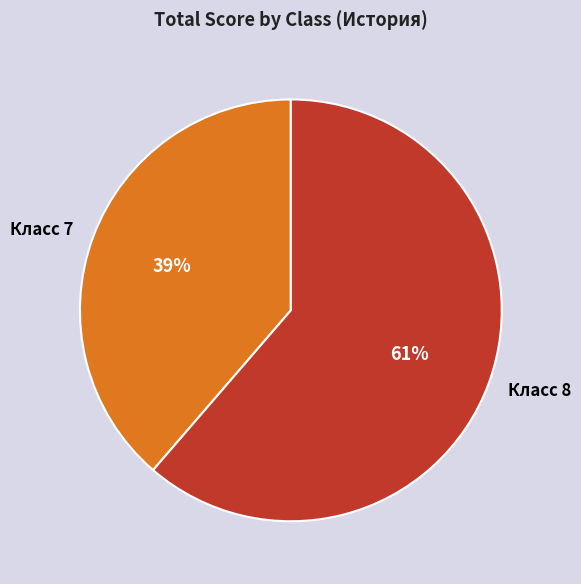

What percentage is the Класс 7 slice, to the nearest percent?

39%